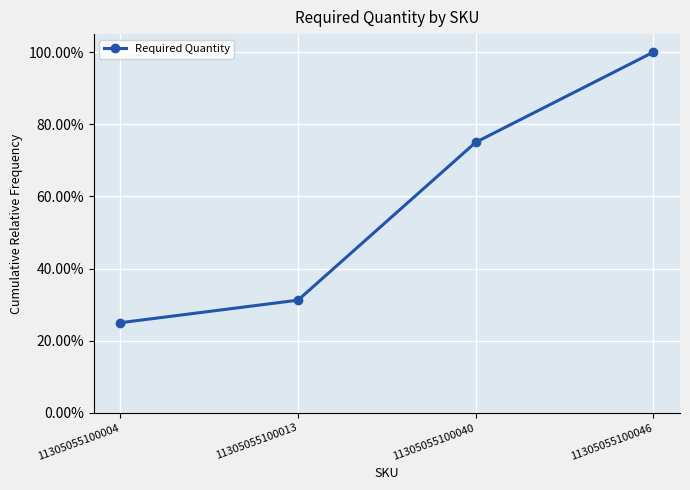

Which label corresponds to the smallest value in the chart?

11305055100004